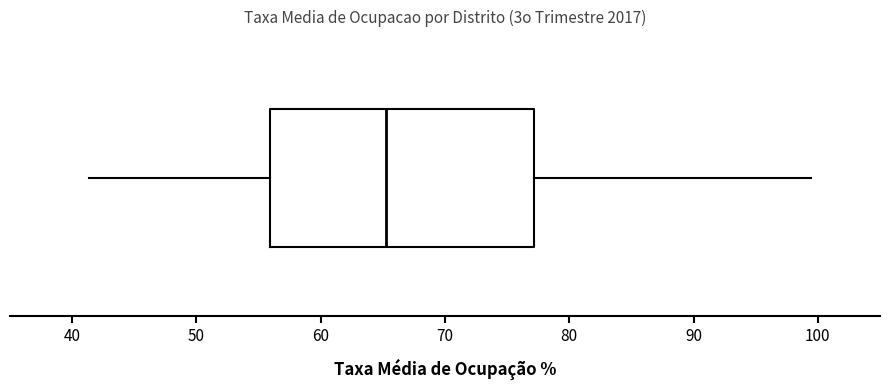

Where does the median line of the box sit on the x-axis? The values are not printed on the chart, so give them approximately, as read against the axis.

65